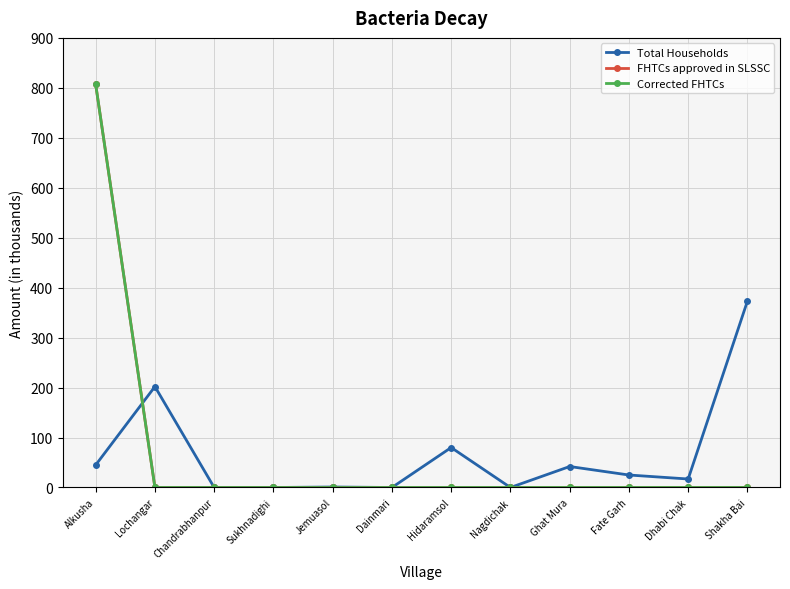

What is the label of the 1st point from the right?

Shakha Bai